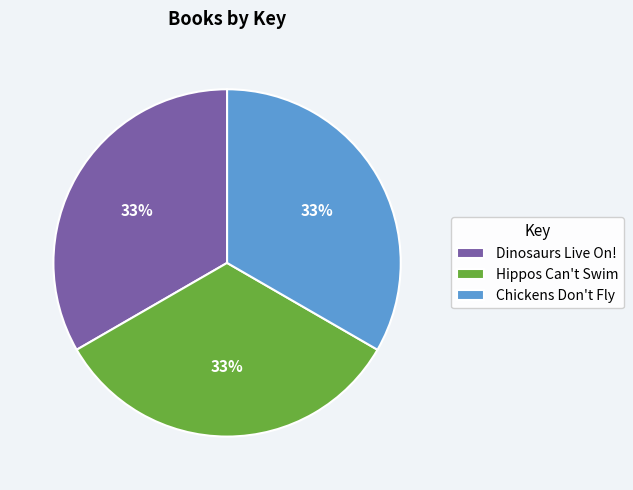

To the nearest percent, what portion does Chickens Don't Fly represent?

33%